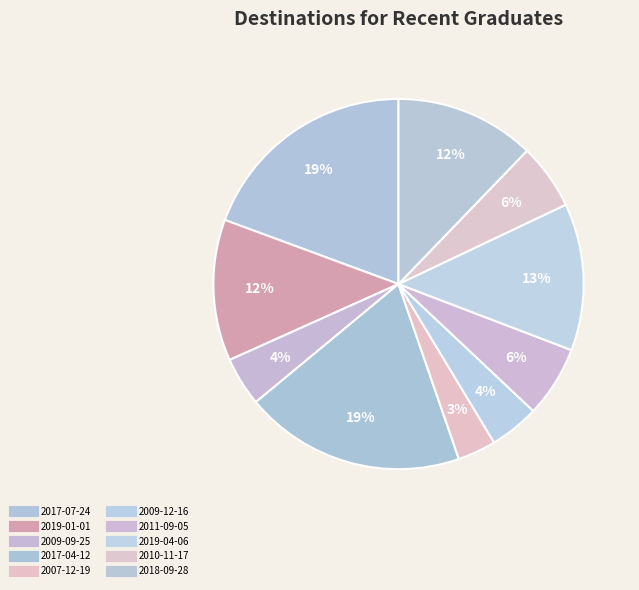

How many slices are in this pie chart?

10